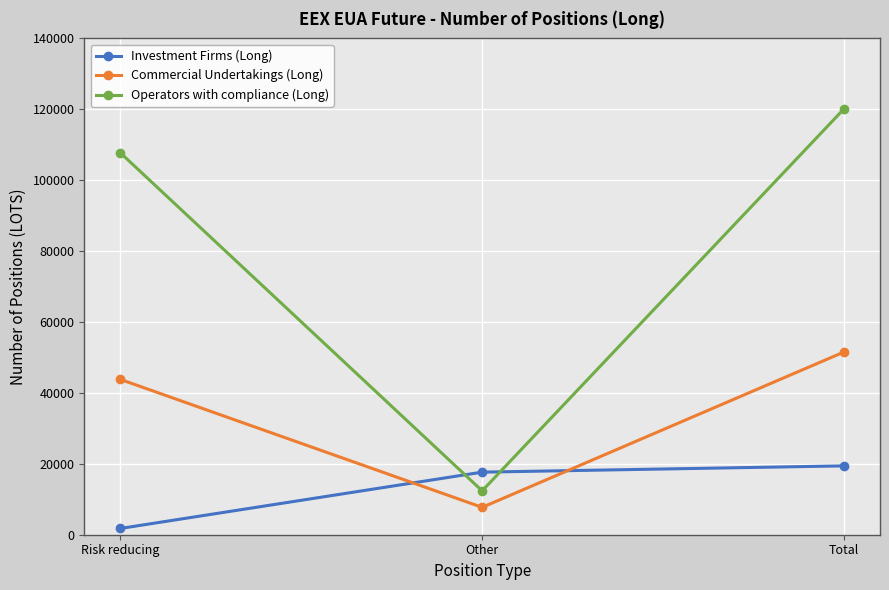

Which series has the widest spread of values?

Operators with compliance (Long)